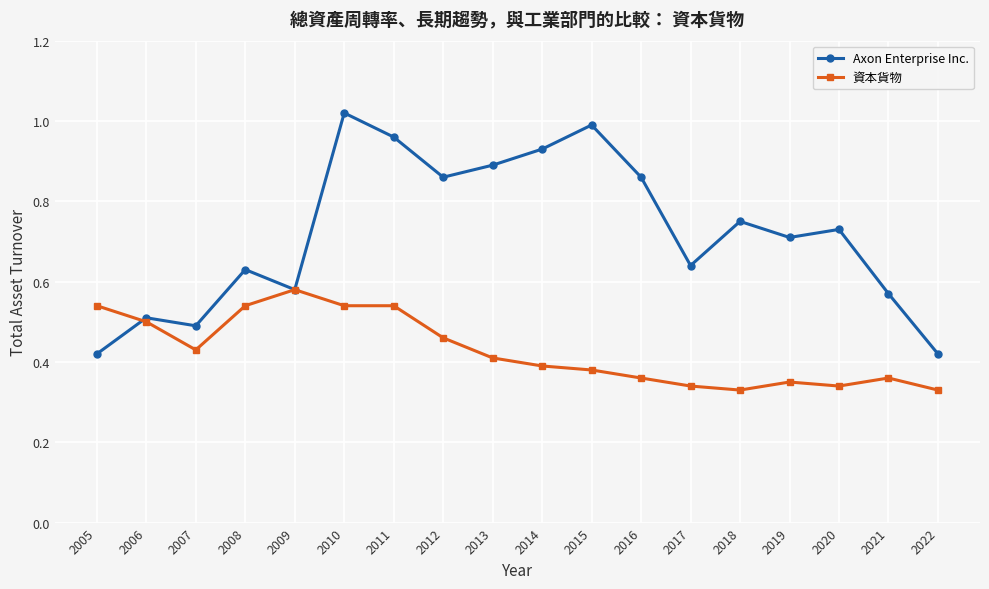

True or false: 資本貨物 and Axon Enterprise Inc. intersect in this chart.

True